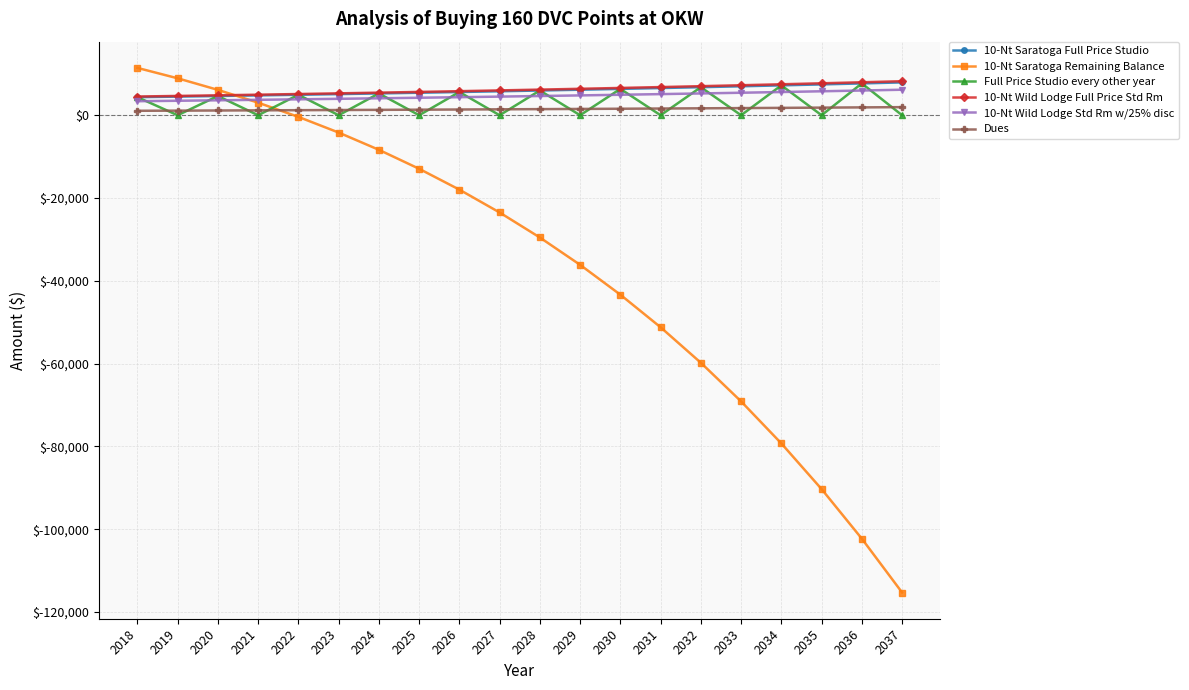

How many data points in Dues are less than 1473?

10